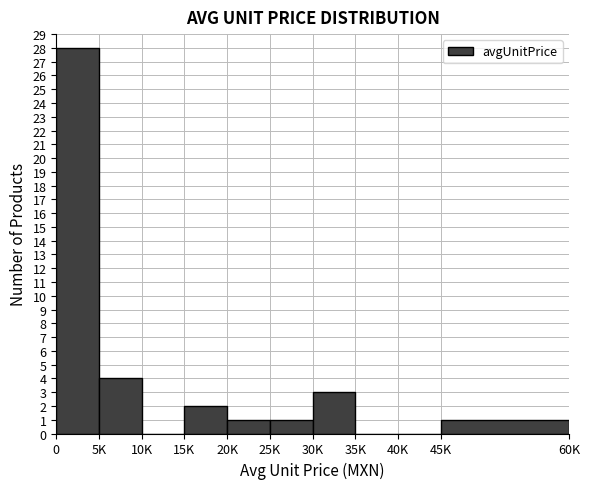

Reading left to right, what are all the values shown in this chart?

0=28	5K=4	10K=0	15K=2	20K=1	25K=1	30K=3	35K=0	40K=0	45K=1